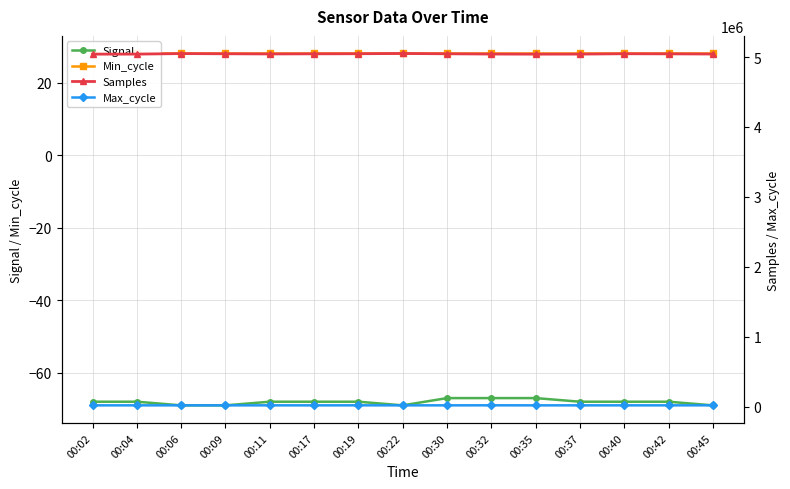

How many categories are shown in the chart?

15